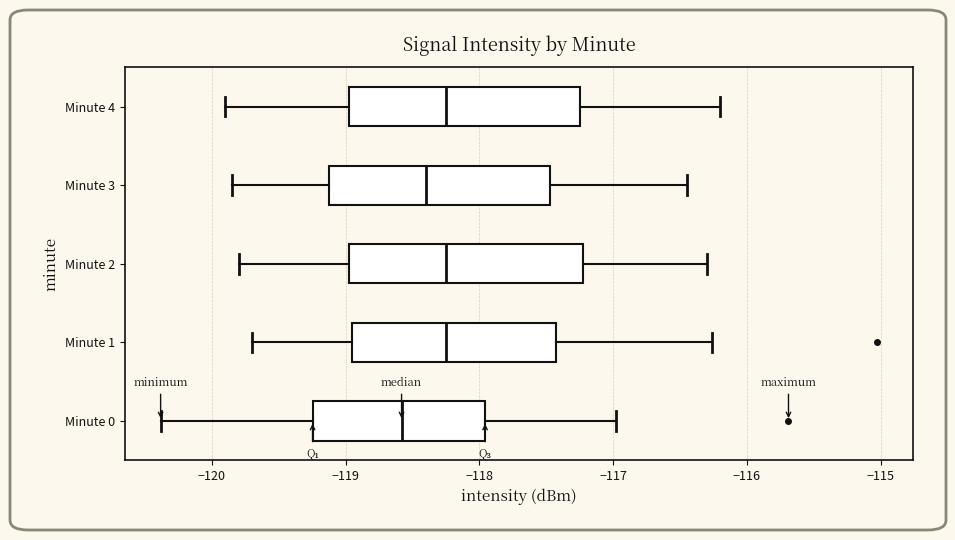

Where does the median line of the box for Minute 4 sit on the x-axis? The values are not printed on the chart, so give them approximately, as read against the axis.

-118.2